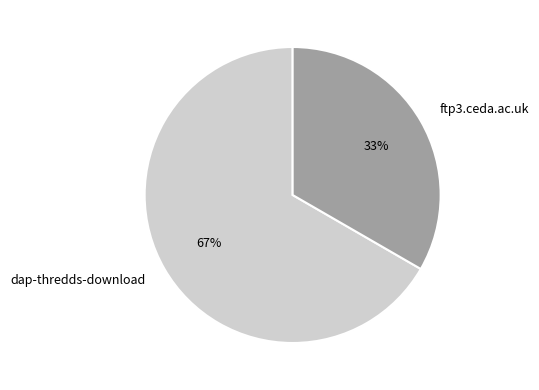

Which category has the biggest portion of the pie?

dap-thredds-download